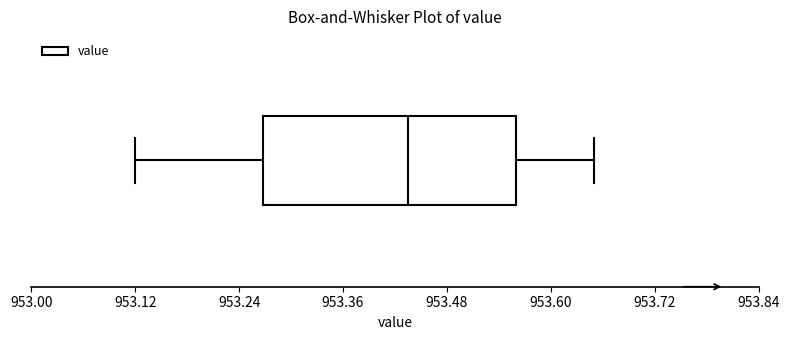

Transcribe this box plot: give where the median line is, the range the box spans, and where the two whiskers end, as read against the x-axis. The values are not printed on the chart, so give them approximately, as read against the axis.

median 953.44, box 953.26 to 953.56, whiskers 953.12 to 953.66